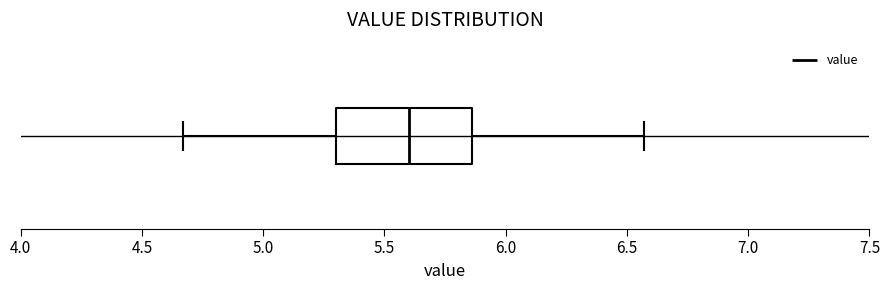

Where does the median line of the box sit on the x-axis? The values are not printed on the chart, so give them approximately, as read against the axis.

5.60